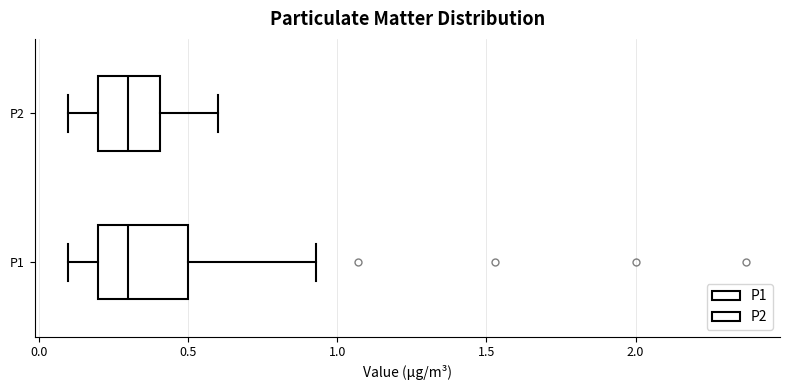

Reading bottom to top, read every box against the x-axis: the position of its median line, the range the box covers, and the ends of its whiskers. The values are not printed on the chart, so give them approximately, as read against the axis.

P1: median 0.30, box 0.20 to 0.50, whiskers 0.10 to 0.95
P2: median 0.30, box 0.20 to 0.40, whiskers 0.10 to 0.60